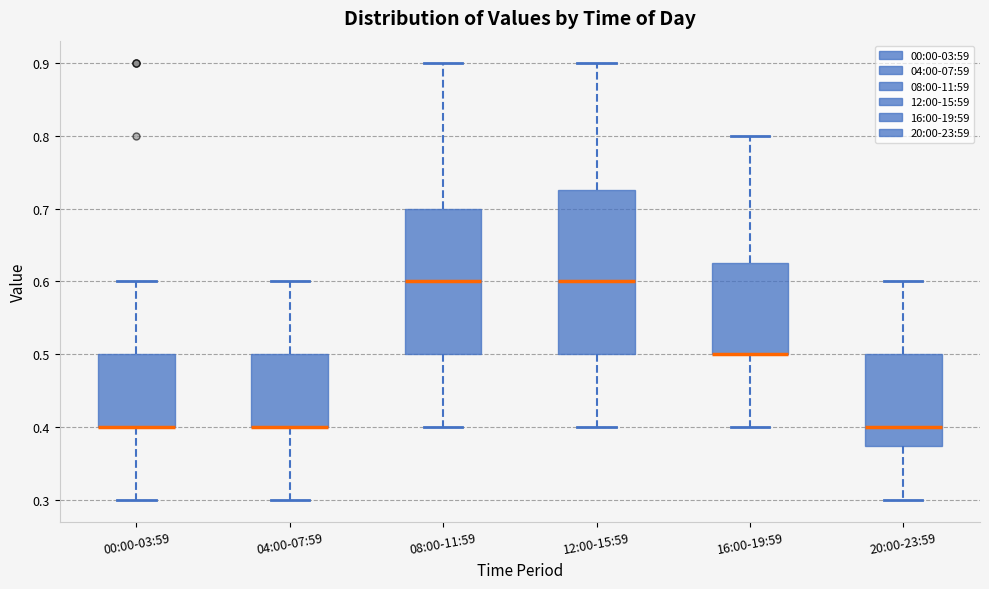

Which box is the tallest, from its lower edge to its upper edge?

12:00-15:59